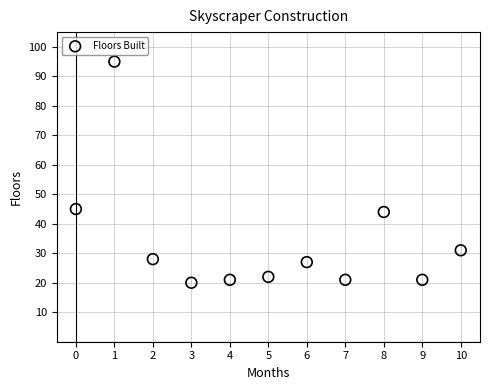

What is the average Y value?

34